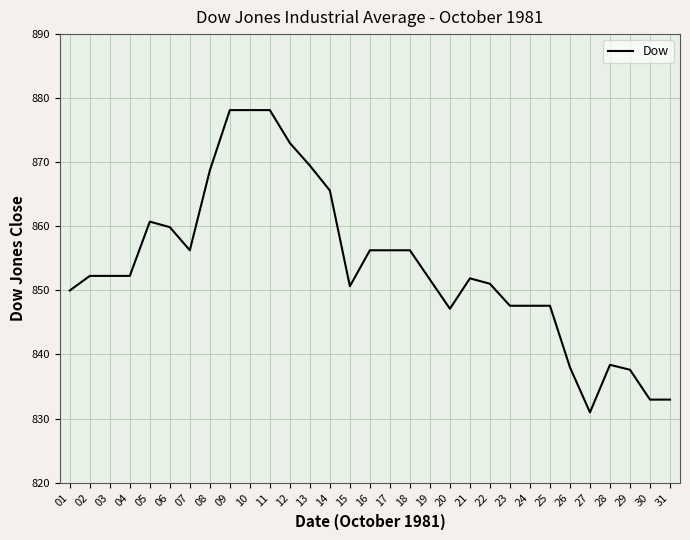

The chart shows a value of 865.6 at 14. True or false?

True